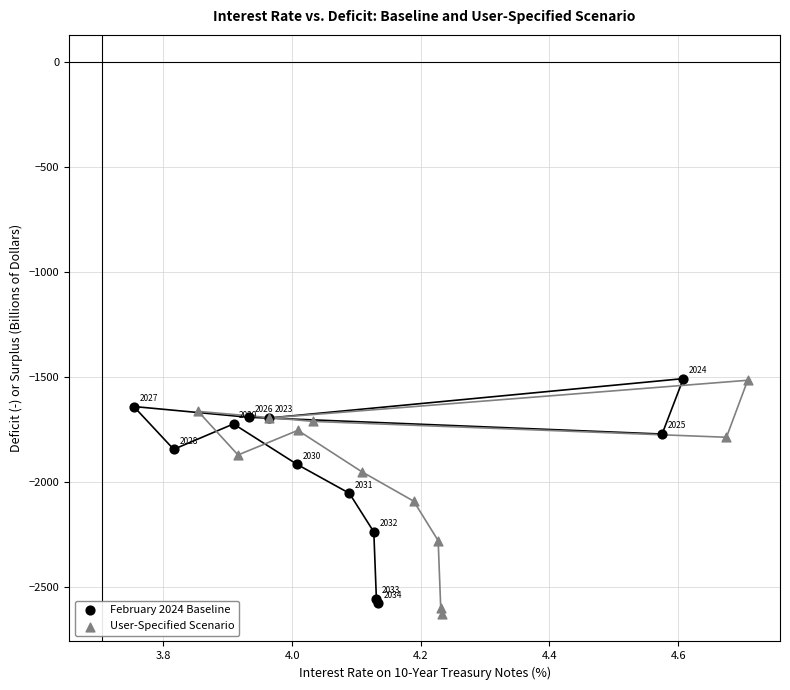

What are all the series names shown in the legend?

February 2024 Baseline, User-Specified Scenario